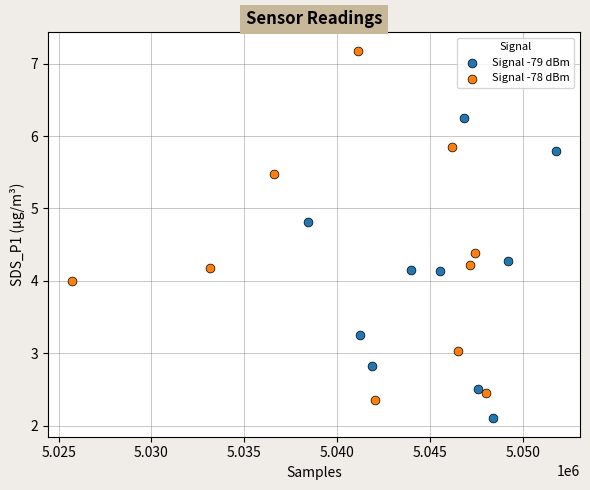

Which series has the widest spread of Y values?

Signal -78 dBm